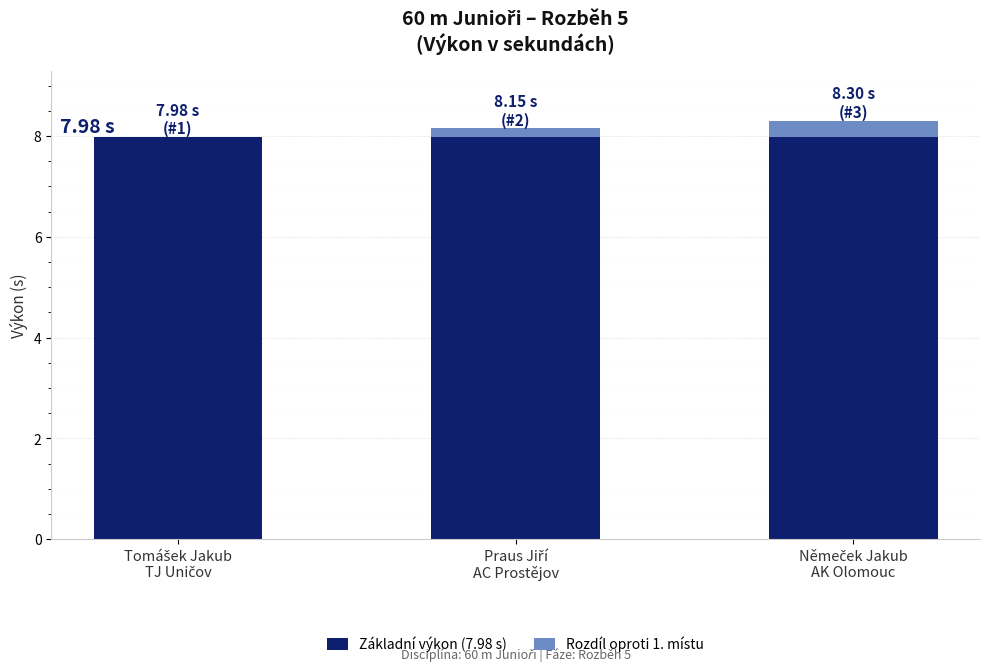

Count the number of data series in this chart.

2